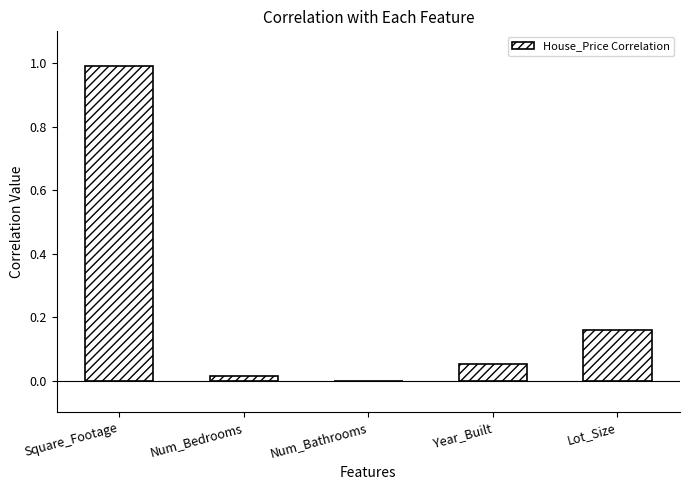

What is the sum of all values?

1.2